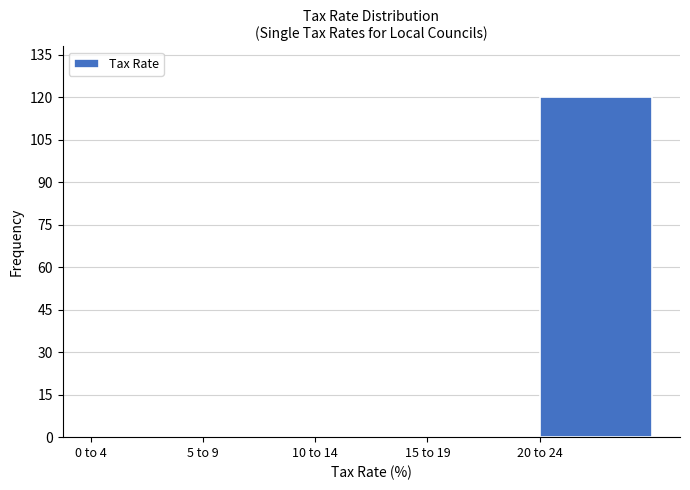

Reading right to left, extract all data points from this chart.

20 to 24=120	15 to 19=0	10 to 14=0	5 to 9=0	0 to 4=0